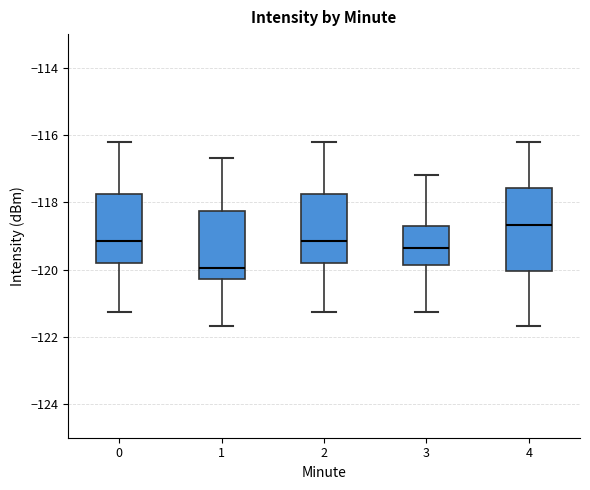

Which box is the tallest, from its lower edge to its upper edge?

4